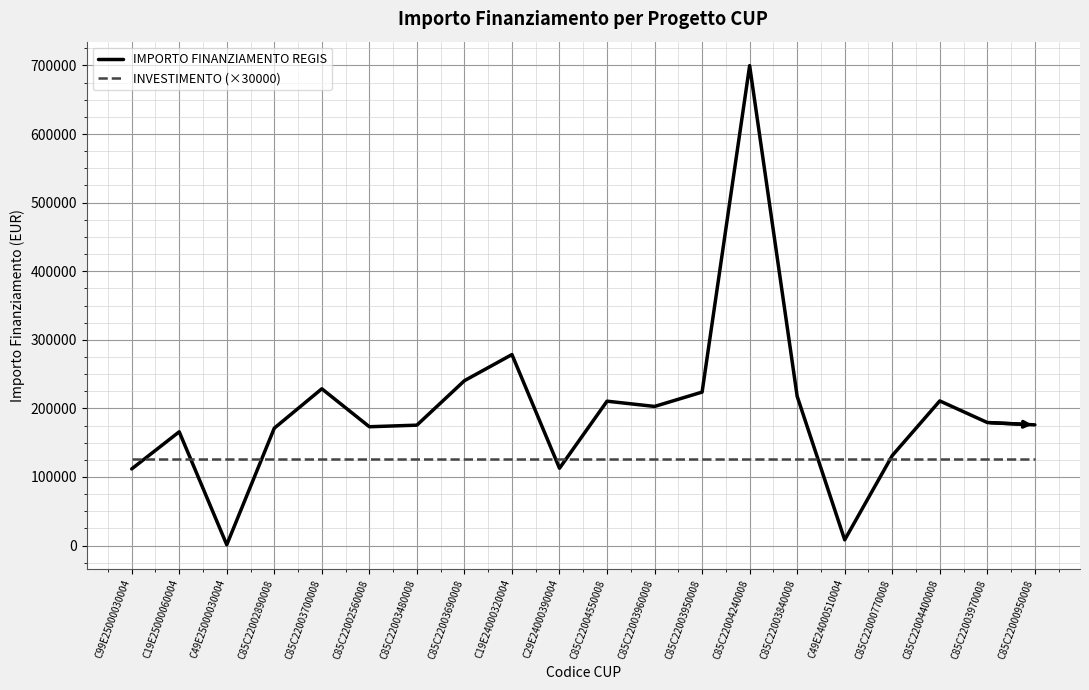

The IMPORTO FINANZIAMENTO REGIS series shows 1033985.3 at C85C22004240008. True or false?

False